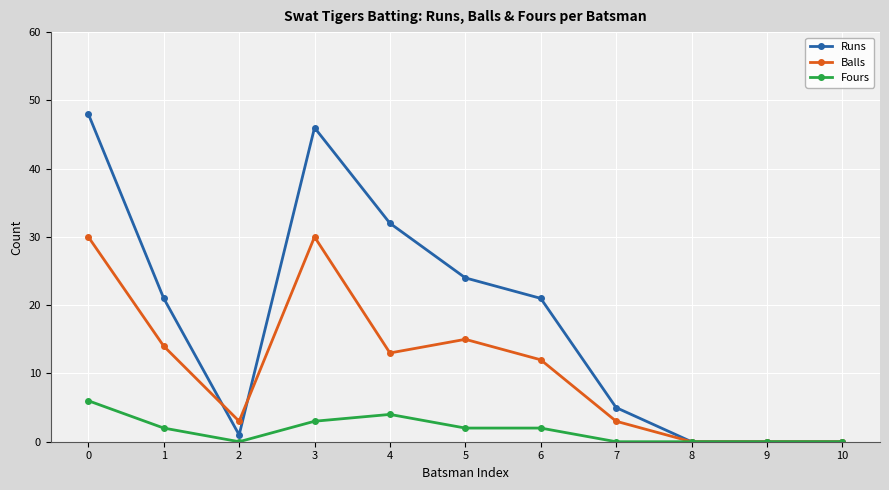

Which series has the widest spread of values?

Runs